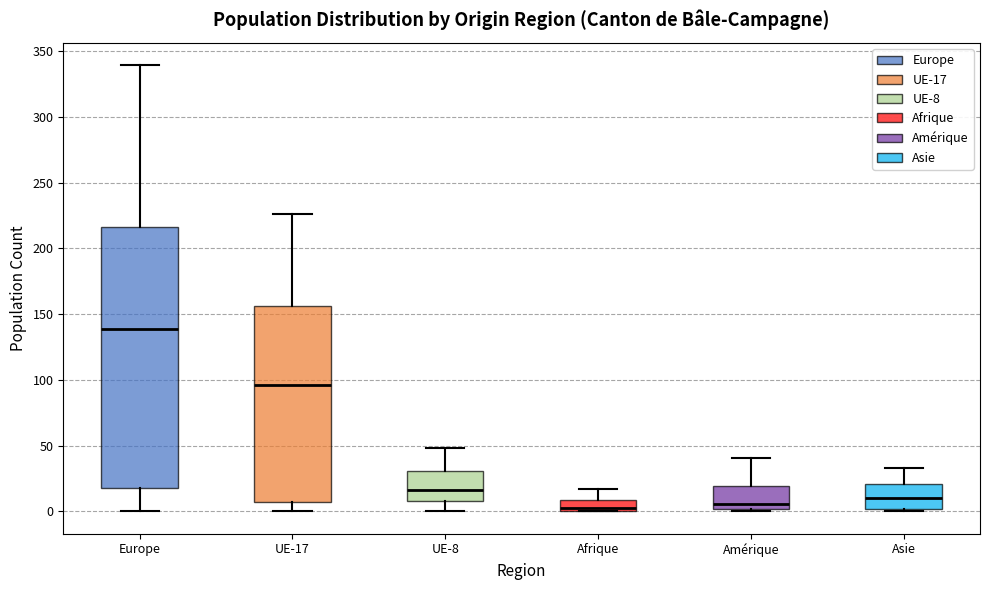

Comparing the boxes themselves (not the whiskers), which one is the tallest?

Europe